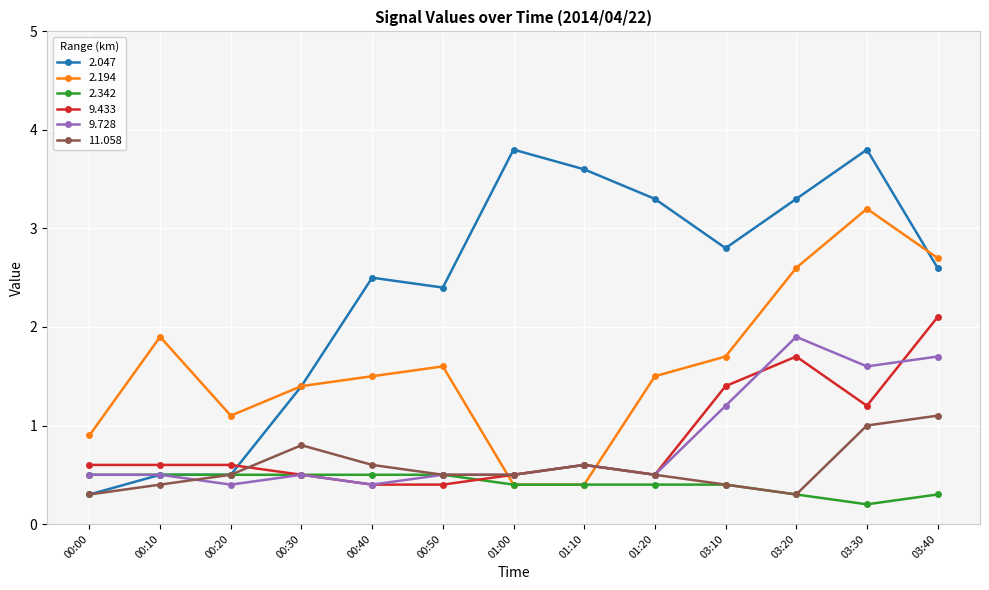

How many series are shown in this chart?

6